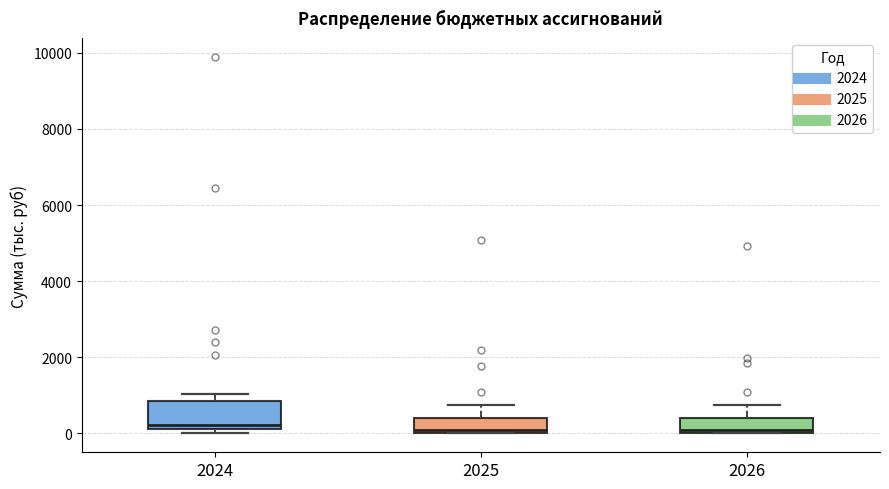

Comparing the boxes themselves (not the whiskers), which one is the tallest?

2024